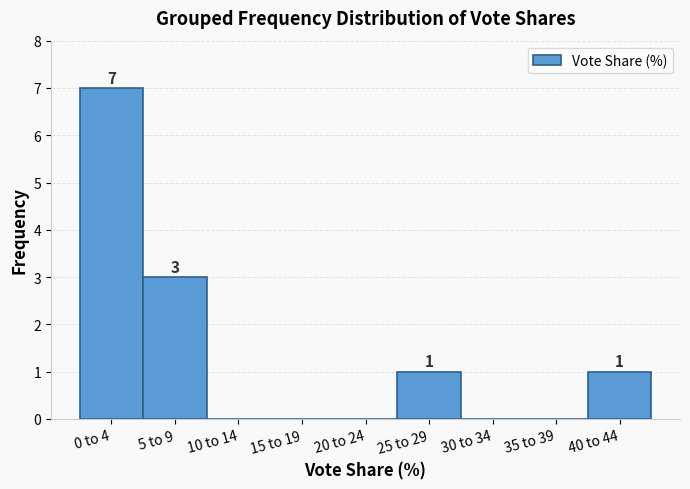

Reading left to right, extract all data points from this chart.

0 to 4=7	5 to 9=3	10 to 14=0	15 to 19=0	20 to 24=0	25 to 29=1	30 to 34=0	35 to 39=0	40 to 44=1